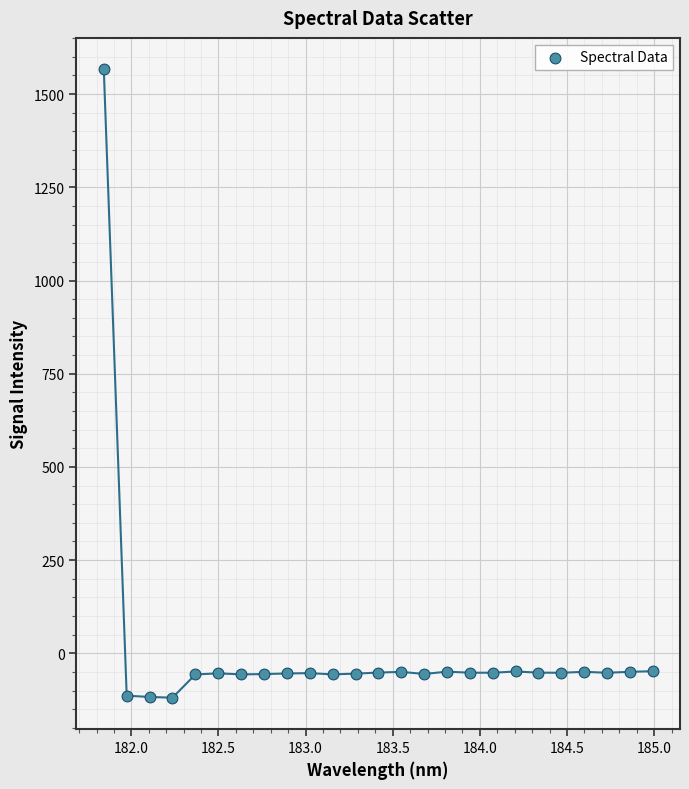

What is the range of Y values (max minus min)?

1685.5